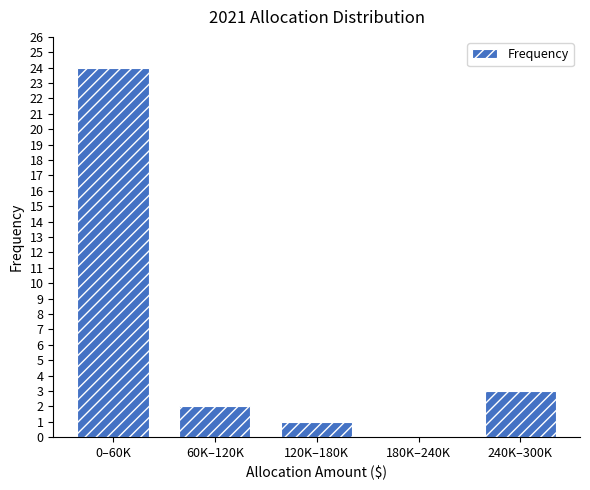

What is the sum of all values?

30